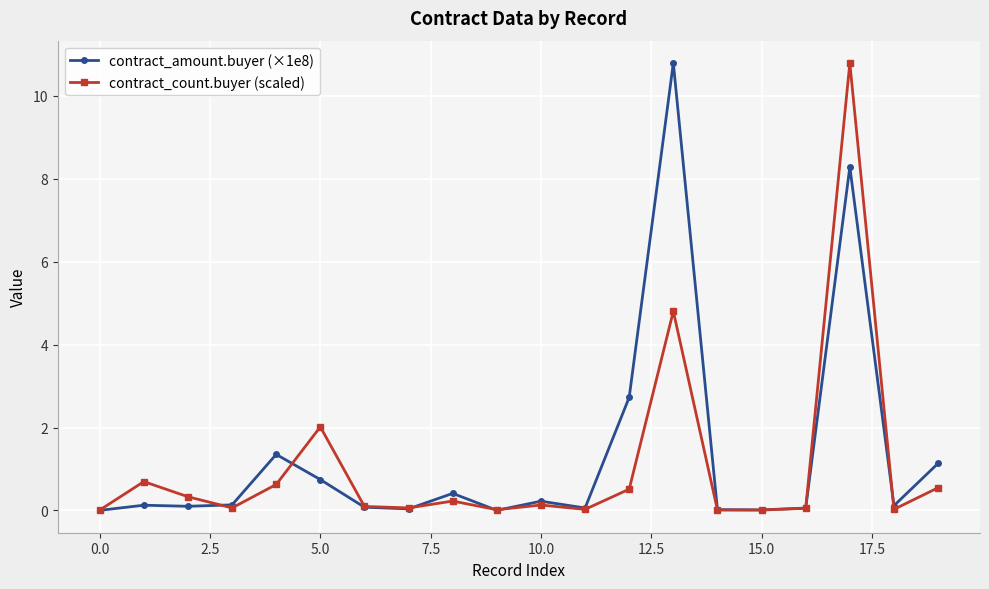

What is the value of the contract_amount.buyer (×1e8) point at the 13th from the left?

2.7